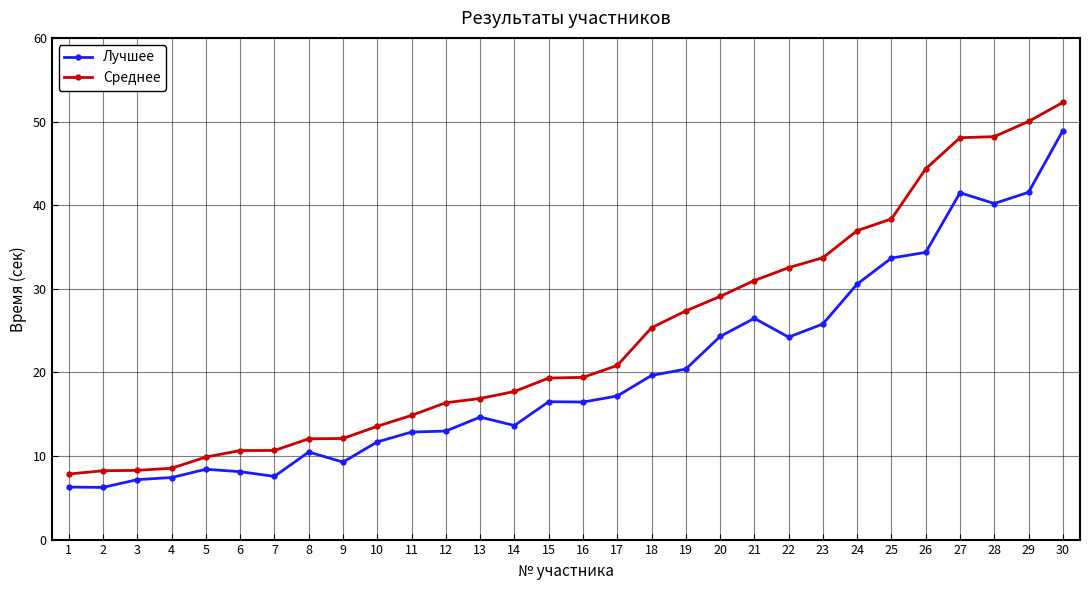

Rank the series by their average value, from highest to lowest.

Среднее, Лучшее